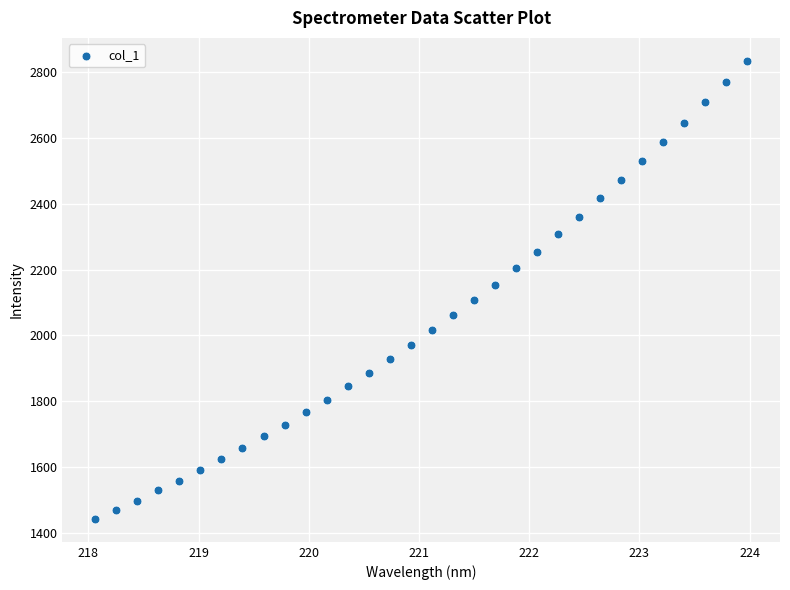

What is the range of X values (max minus min)?

5.9